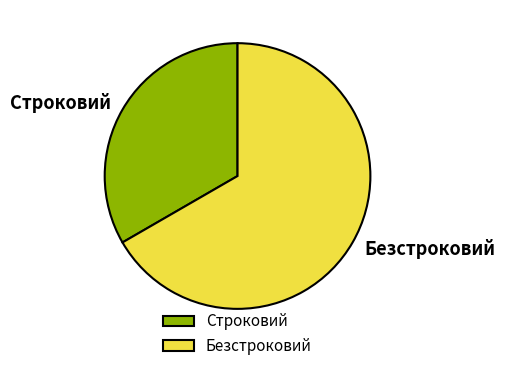

Which slice is the largest?

Безстроковий